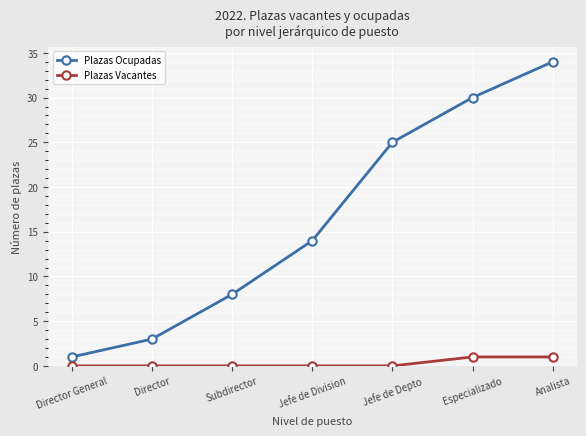

Which series has the widest spread of values?

Plazas Ocupadas